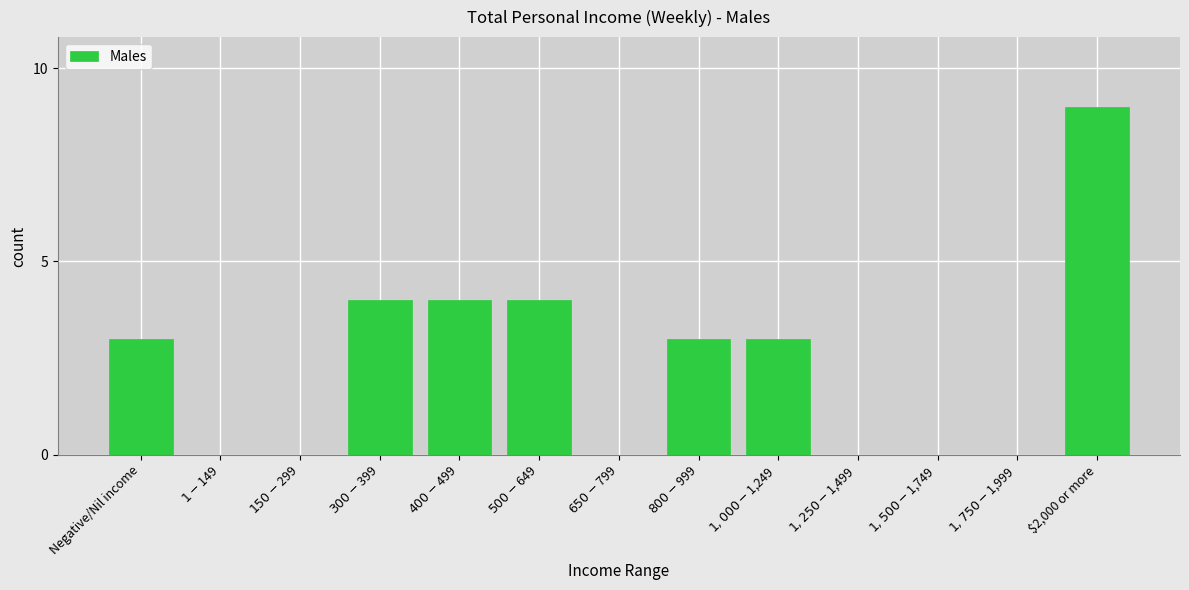

The value at $2,000 or more is 13. True or false?

False